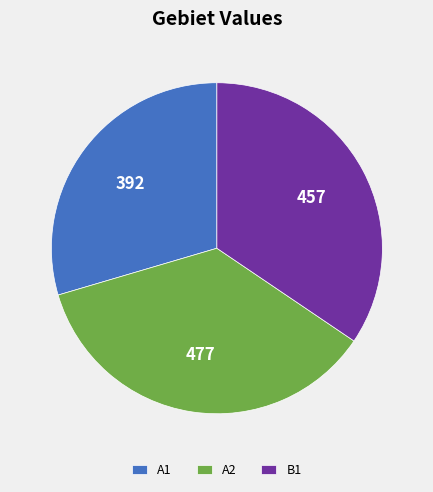

Is the sum of A1 and A2 greater than half?

Yes